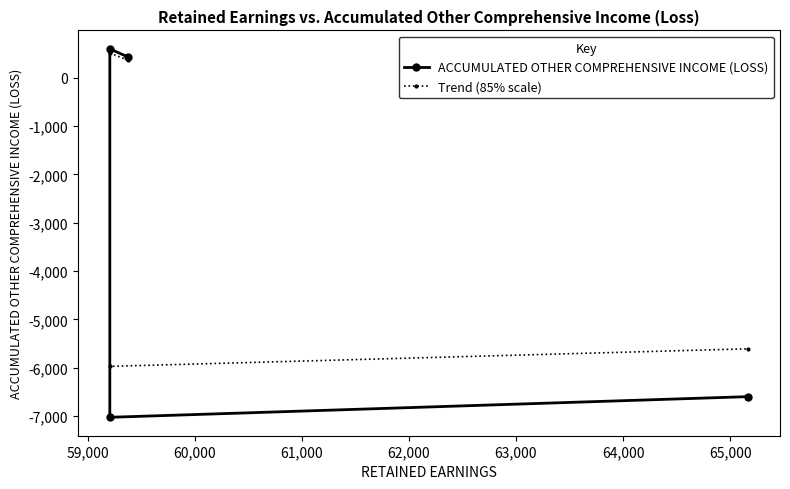

At how many categories does at least one series exceed -6521?

4